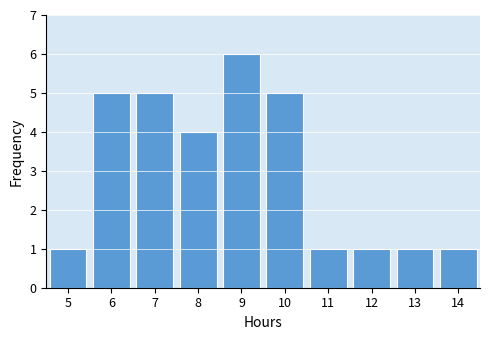

Reading left to right, what are all the values shown in this chart?

1	5	5	4	6	5	1	1	1	1